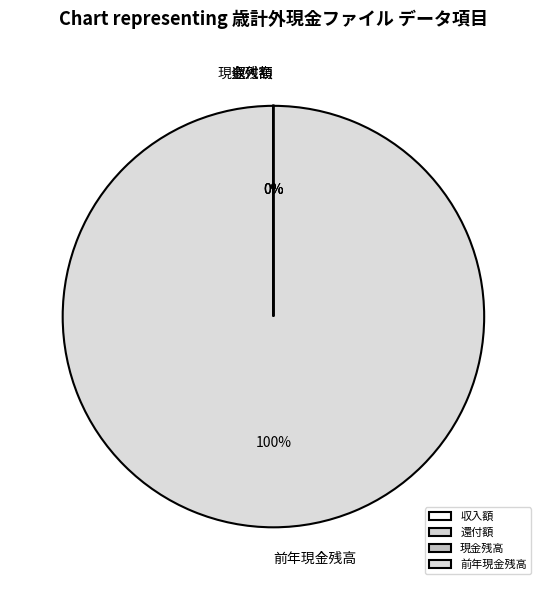

To the nearest percent, what is the difference between the largest and smallest slice percentages?

100%